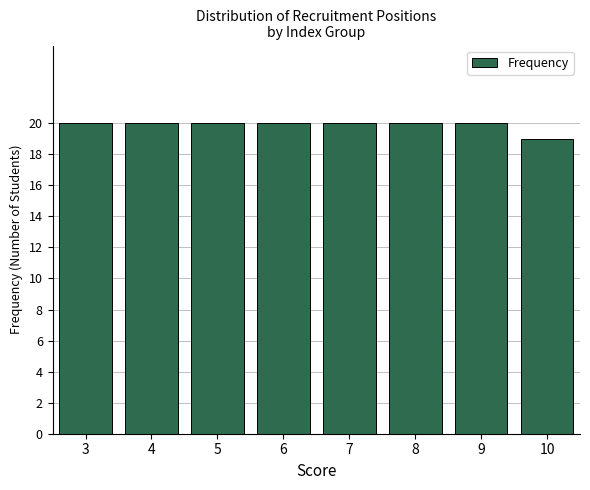

Reading right to left, transcribe all the data shown in this chart.

19	20	20	20	20	20	20	20